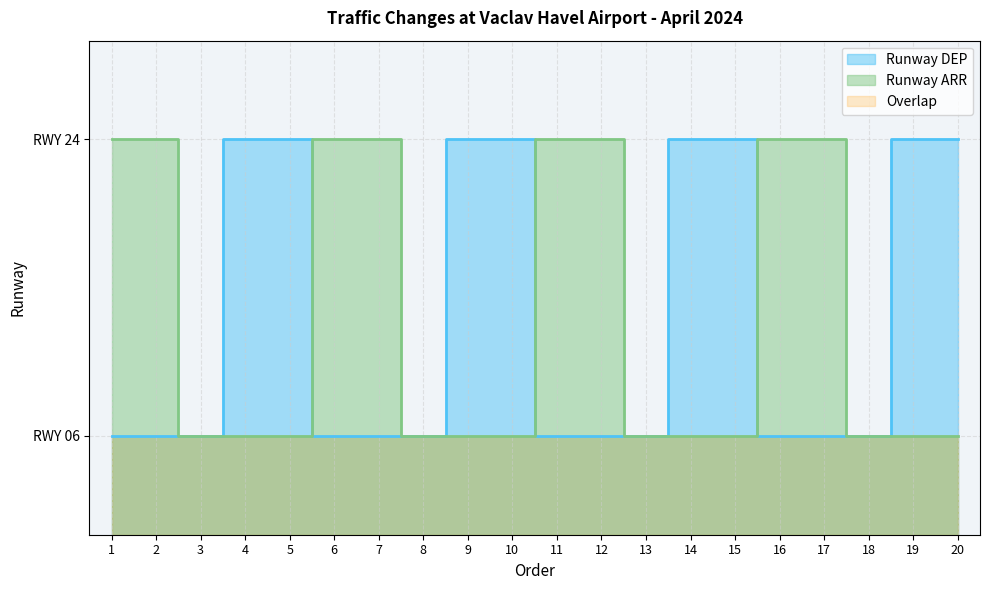

What is the average value of the Runway ARR series?

13